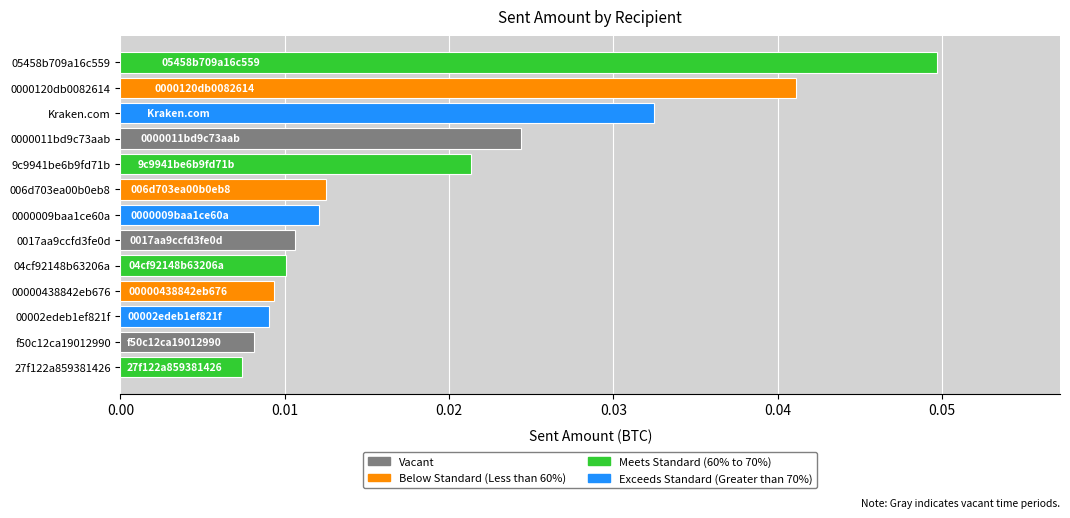

How many distinct data groups are displayed?

1